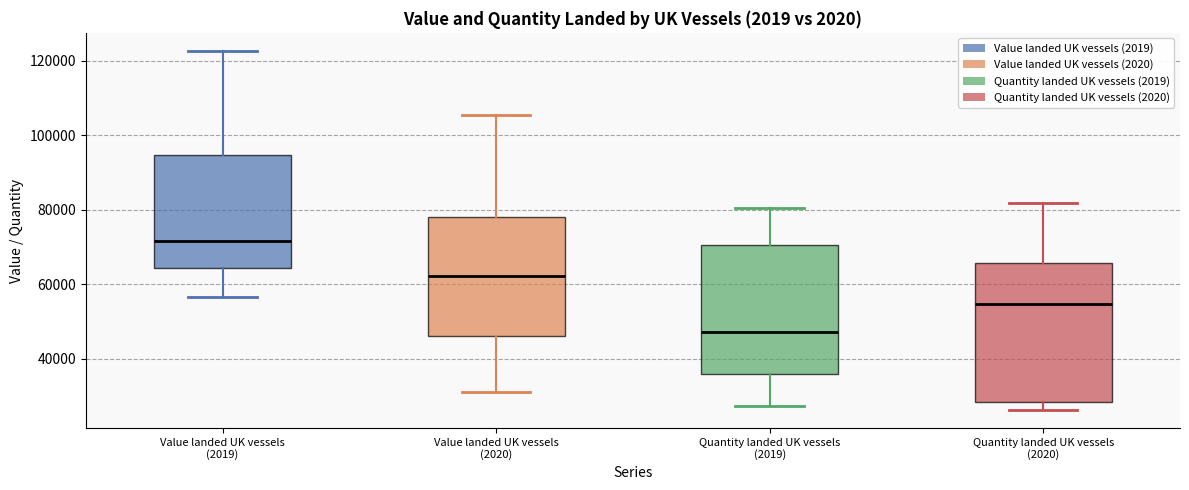

Comparing the boxes themselves (not the whiskers), which one is the tallest?

Quantity landed UK vessels (2020)